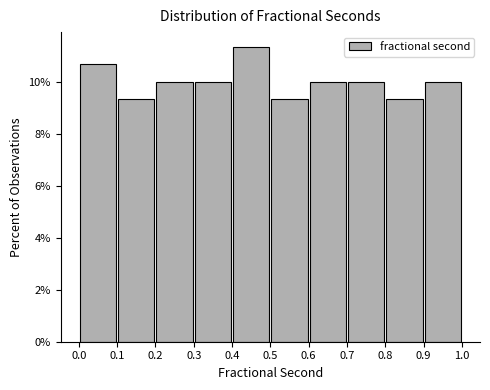

Reading left to right, transcribe this chart: for each bar, give the range it covers on the x-axis and its height. The values are not printed on the chart, so give them approximately, as read against the axis.

0.0 to 0.1: 10.6
0.1 to 0.2: 9.4
0.2 to 0.3: 10.0
0.3 to 0.4: 10.0
0.4 to 0.5: 11.4
0.5 to 0.6: 9.4
0.6 to 0.7: 10.0
0.7 to 0.8: 10.0
0.8 to 0.9: 9.4
0.9 to 1.0: 10.0